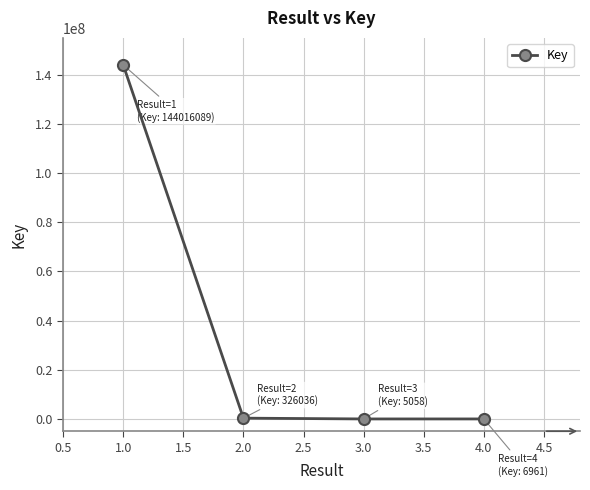

What is the average value?

36088536